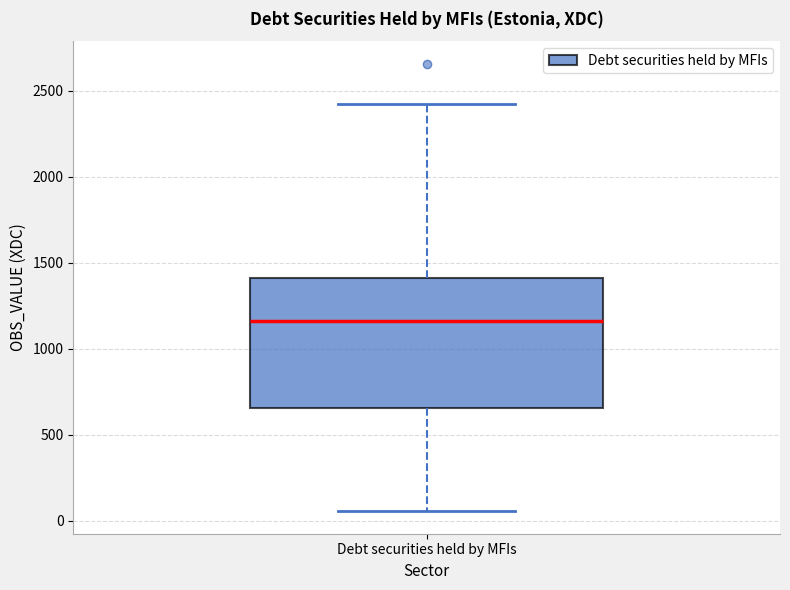

Transcribe this box plot: give where the median line is, the range the box spans, and where the two whiskers end, as read against the y-axis. The values are not printed on the chart, so give them approximately, as read against the axis.

median 1150, box 650 to 1400, whiskers 50 to 2400